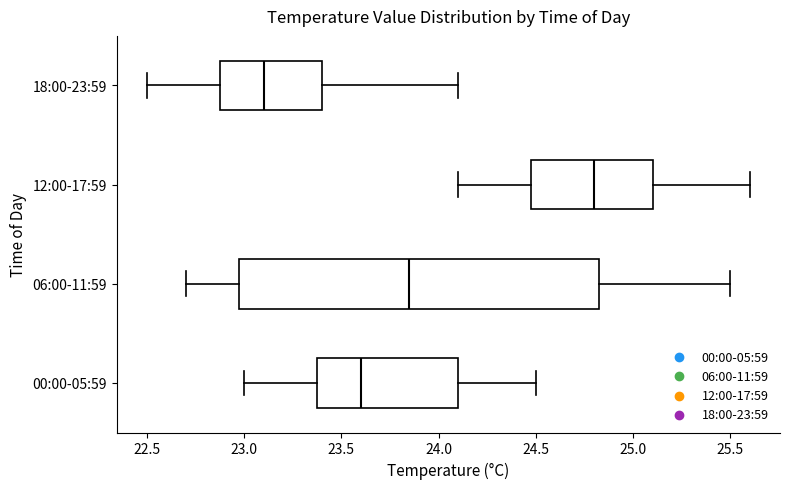

Reading bottom to top, read every box against the x-axis: the position of its median line, the range the box covers, and the ends of its whiskers. The values are not printed on the chart, so give them approximately, as read against the axis.

00:00-05:59: median 23.60, box 23.40 to 24.10, whiskers 23.00 to 24.50
06:00-11:59: median 23.85, box 23.00 to 24.85, whiskers 22.70 to 25.50
12:00-17:59: median 24.80, box 24.50 to 25.10, whiskers 24.10 to 25.60
18:00-23:59: median 23.10, box 22.90 to 23.40, whiskers 22.50 to 24.10